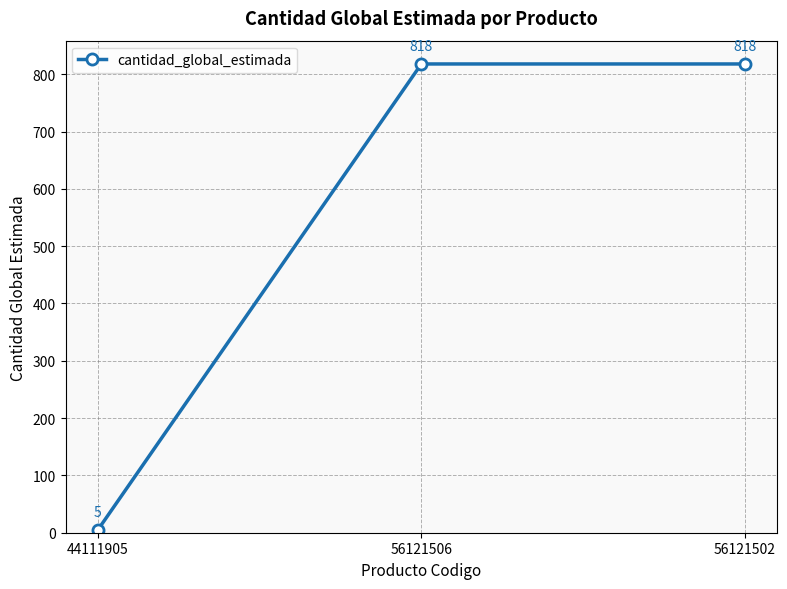

Does the chart have visible grid lines?

Yes